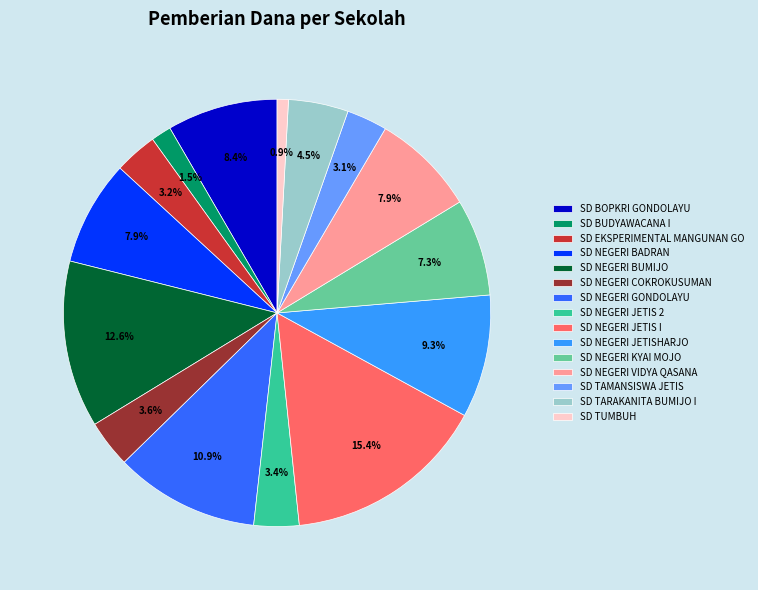

To the nearest percent, what portion does SD BOPKRI GONDOLAYU represent?

8%